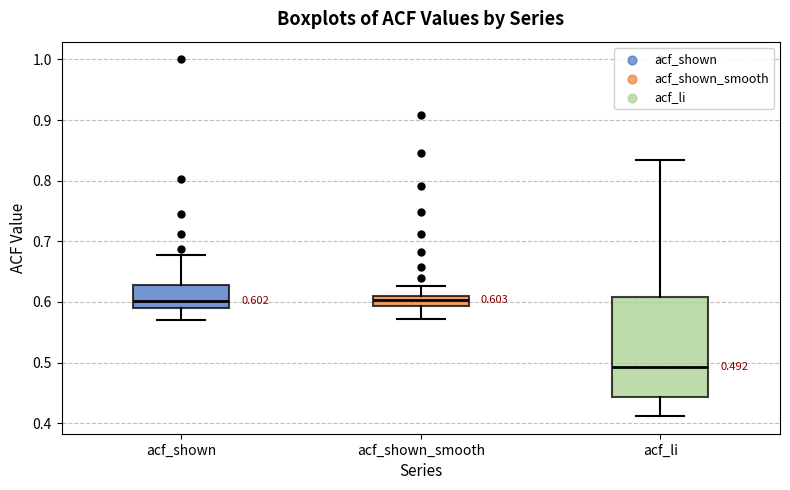

Comparing the boxes themselves (not the whiskers), which one is the tallest?

acf_li